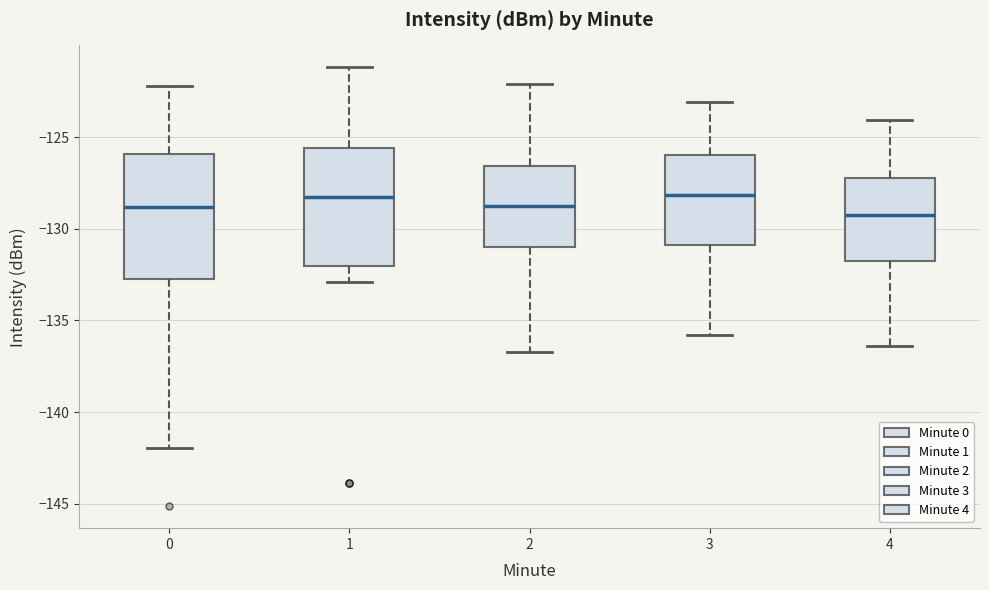

Reading left to right, transcribe this box plot: for each box, give where its median line is, the range the box spans, and where its two whiskers end, as read against the y-axis. The values are not printed on the chart, so give them approximately, as read against the axis.

0: median -129.0, box -132.5 to -126.0, whiskers -142.0 to -122.0
1: median -128.5, box -132.0 to -125.5, whiskers -133.0 to -121.0
2: median -128.5, box -131.0 to -126.5, whiskers -136.5 to -122.0
3: median -128.0, box -131.0 to -126.0, whiskers -136.0 to -123.0
4: median -129.0, box -131.5 to -127.0, whiskers -136.5 to -124.0